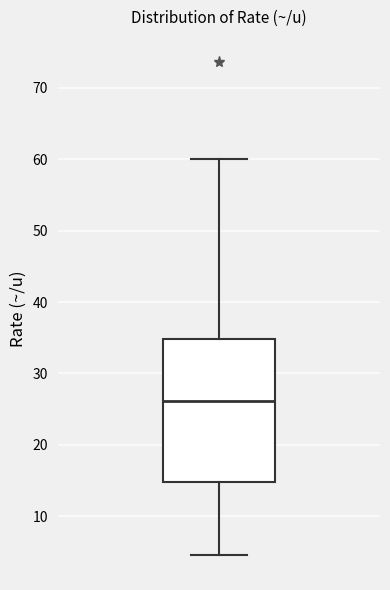

Transcribe this box plot: give where the median line is, the range the box spans, and where the two whiskers end, as read against the y-axis. The values are not printed on the chart, so give them approximately, as read against the axis.

median 26, box 15 to 35, whiskers 5 to 60